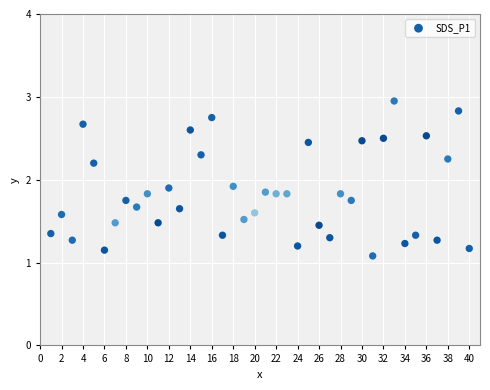

What is the range of X values (max minus min)?

39.0